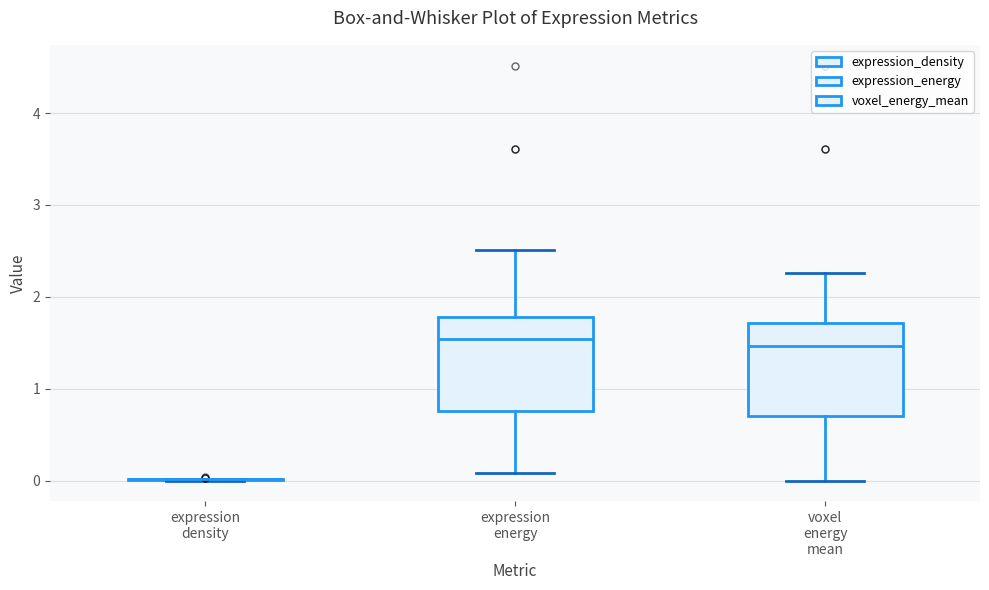

Reading left to right, transcribe this box plot: for each box, give where its median line is, the range the box spans, and where its two whiskers end, as read against the y-axis. The values are not printed on the chart, so give them approximately, as read against the axis.

expression density: box collapsed to a line at 0.0, whiskers 0.0 to 0.0
expression energy: median 1.5, box 0.8 to 1.8, whiskers 0.1 to 2.5
voxel energy mean: median 1.5, box 0.7 to 1.7, whiskers 0.0 to 2.3